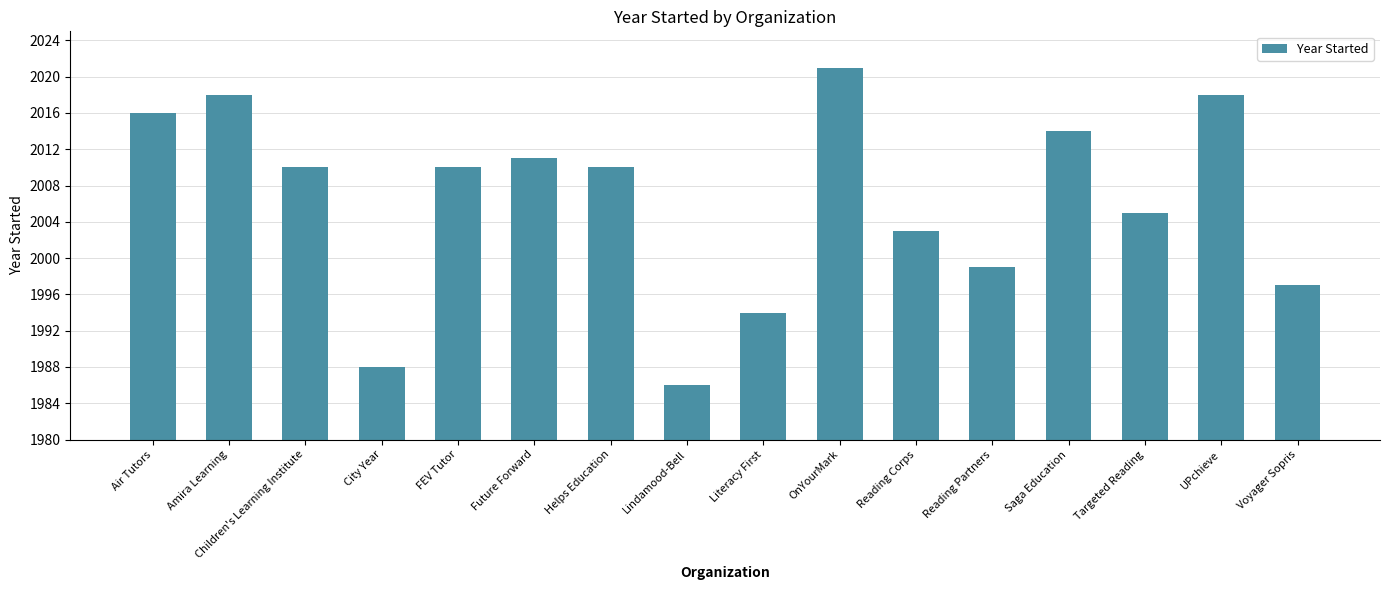

Does the chart contain stacked bars?

No